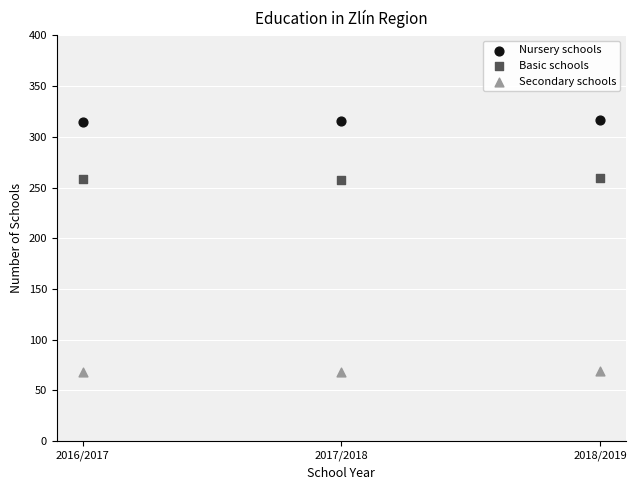

What are all the series names shown in the legend?

Nursery schools, Basic schools, Secondary schools